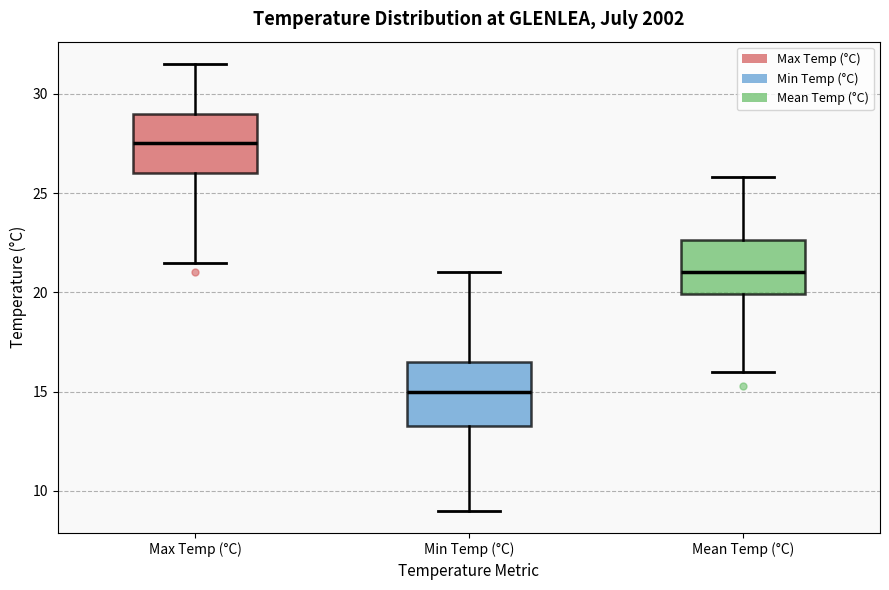

Where does the lower whisker of the box for Min Temp (°C) end on the y-axis? The values are not printed on the chart, so give them approximately, as read against the axis.

9.0